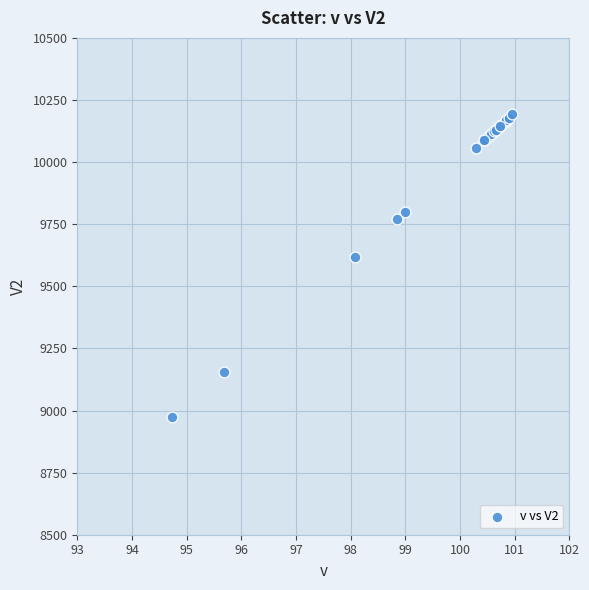

What Y value in the scatter plot is closest to 9583?

9619.8